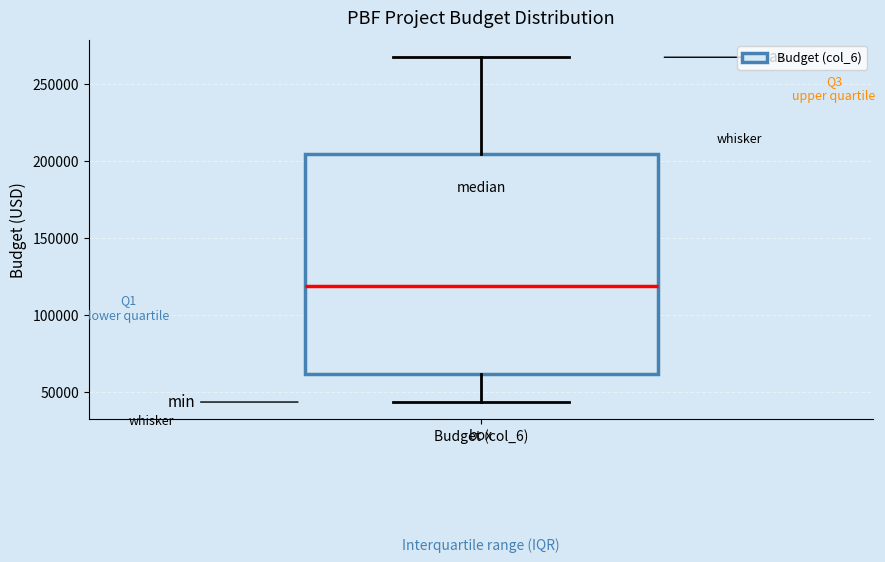

Where does the lower whisker of the box for Budget (col_6) end on the y-axis? The values are not printed on the chart, so give them approximately, as read against the axis.

45000